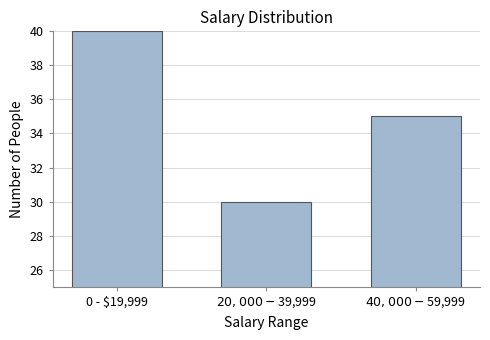

Reading left to right, list all the values displayed in this chart.

40	30	35